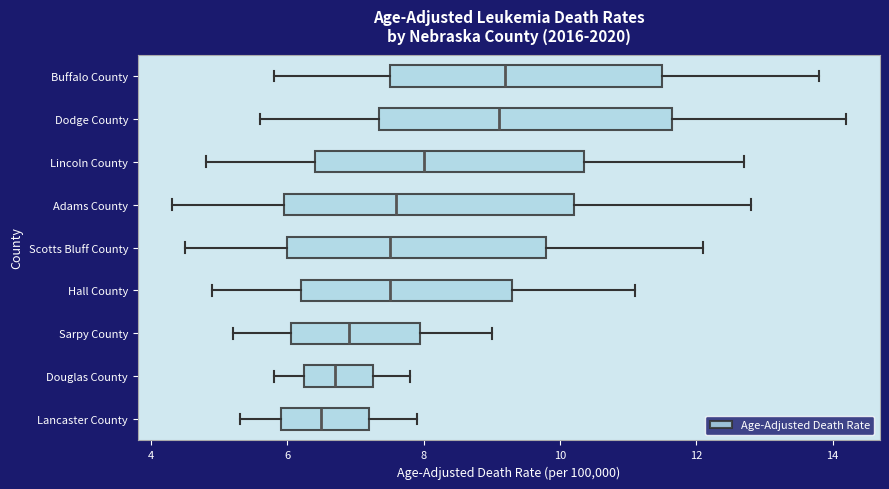

Where does the left whisker of the box for Buffalo County end on the x-axis? The values are not printed on the chart, so give them approximately, as read against the axis.

5.8